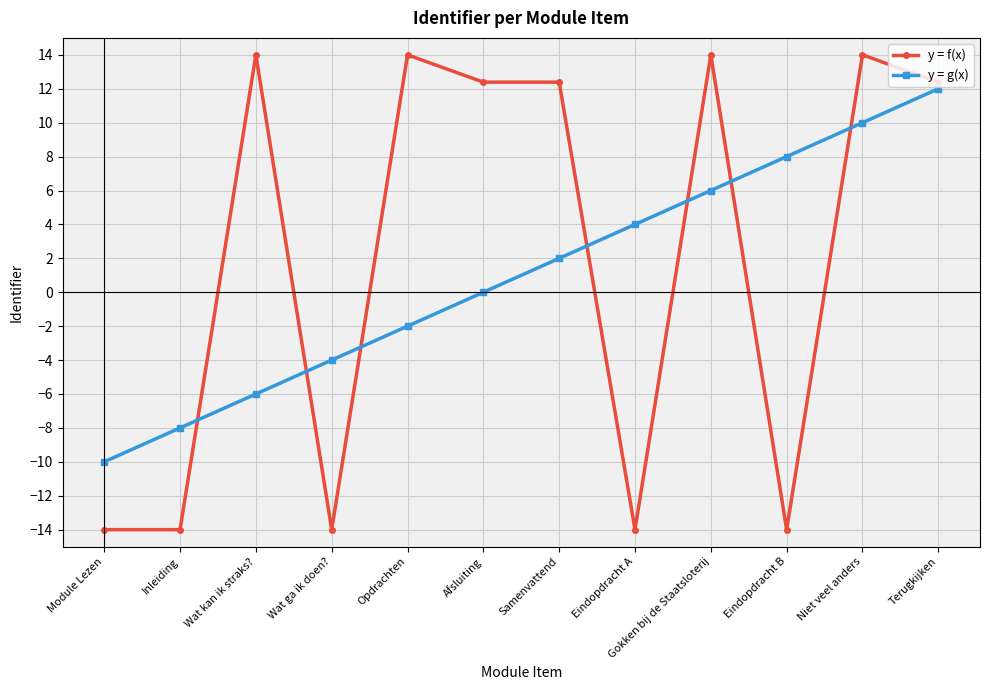

List the series in order of their peak value, lowest first.

y = g(x), y = f(x)